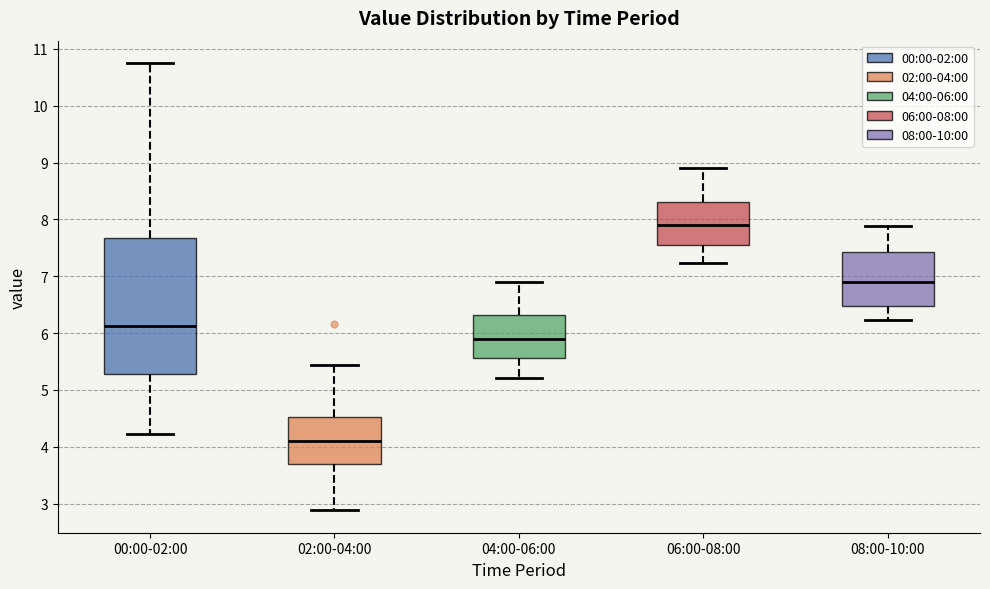

Which box has the lowest median line?

02:00-04:00